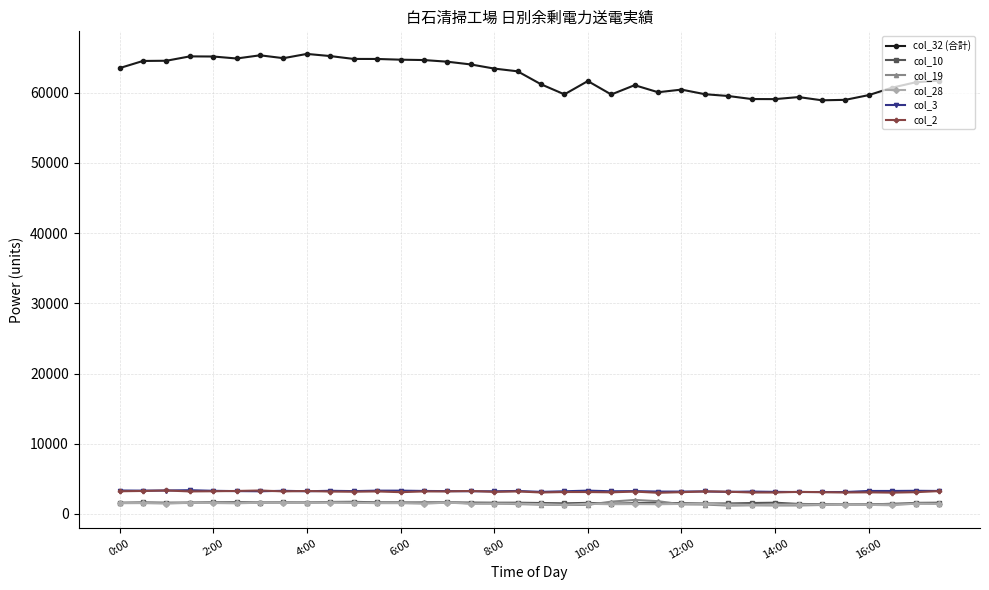

At how many categories does at least one series exceed 22970?

36